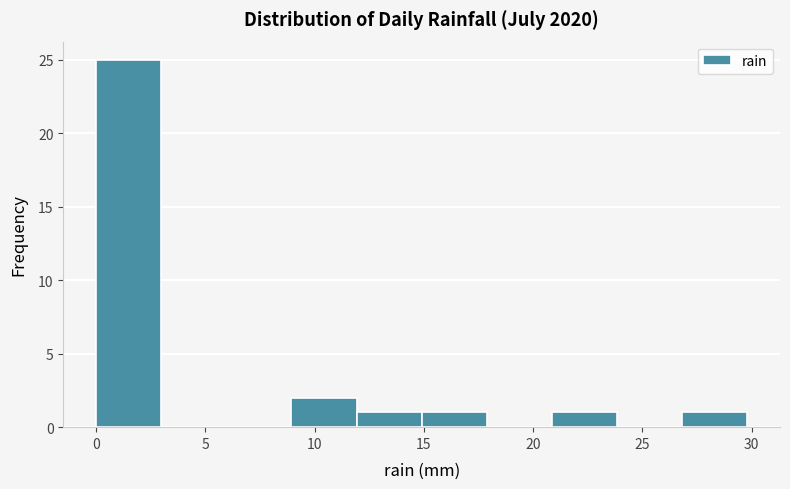

Reading left to right, transcribe this chart: for each bar, give the range it covers on the x-axis and its height. Neither the bar edges nor the heights are printed on the chart, so give them approximately, as read against the axes.

0 to 3: 25
3 to 6: 0
6 to 9: 0
9 to 12: 2
12 to 15: 1
15 to 18: 1
18 to 21: 0
21 to 24: 1
24 to 27: 0
27 to 30: 1